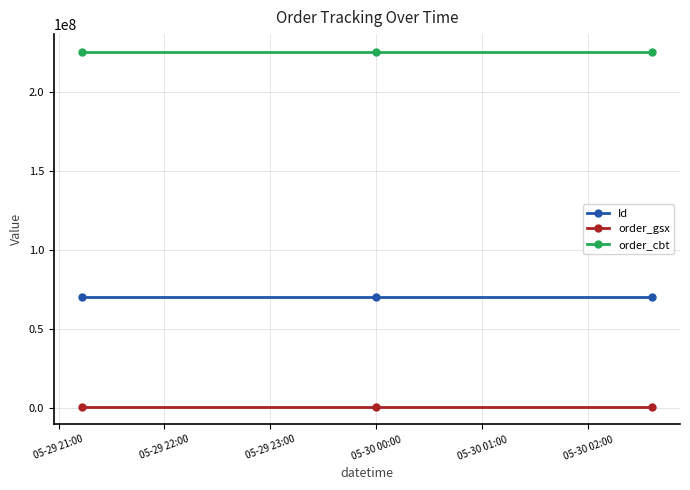

Which series has the largest total across all categories?

order_cbt